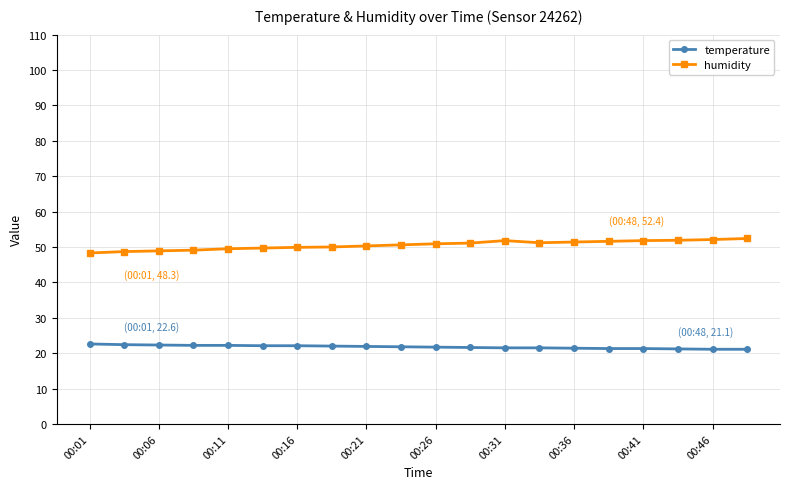

How many series are shown in this chart?

2